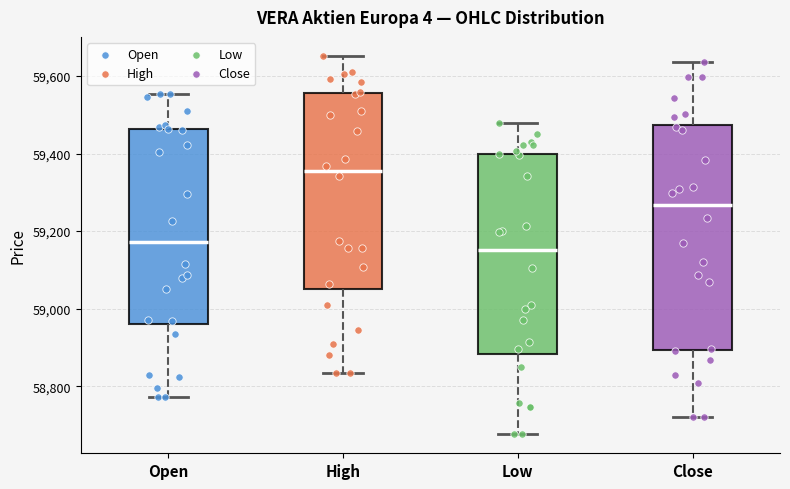

Which box has the lowest median line?

Low